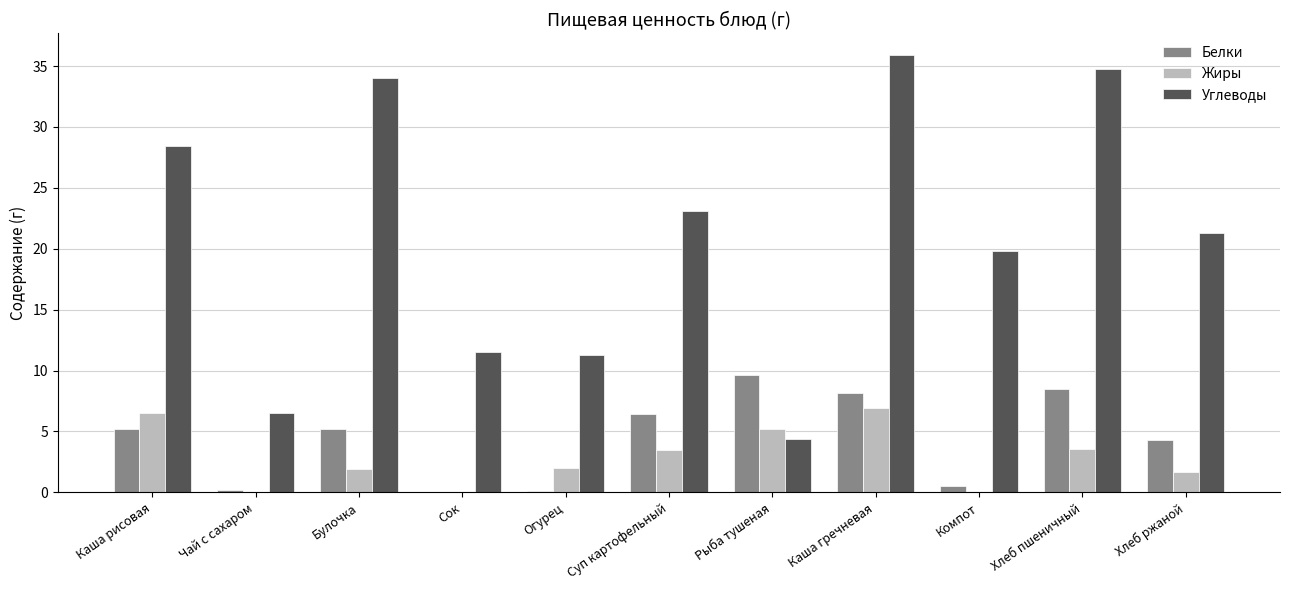

The value of Жиры at Чай с сахаром is 0.0. True or false?

True